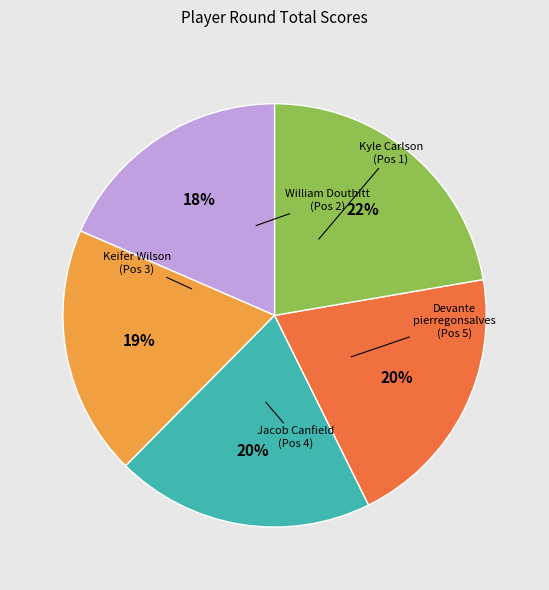

What is the largest slice in the pie chart?

Devante pierregonsalves